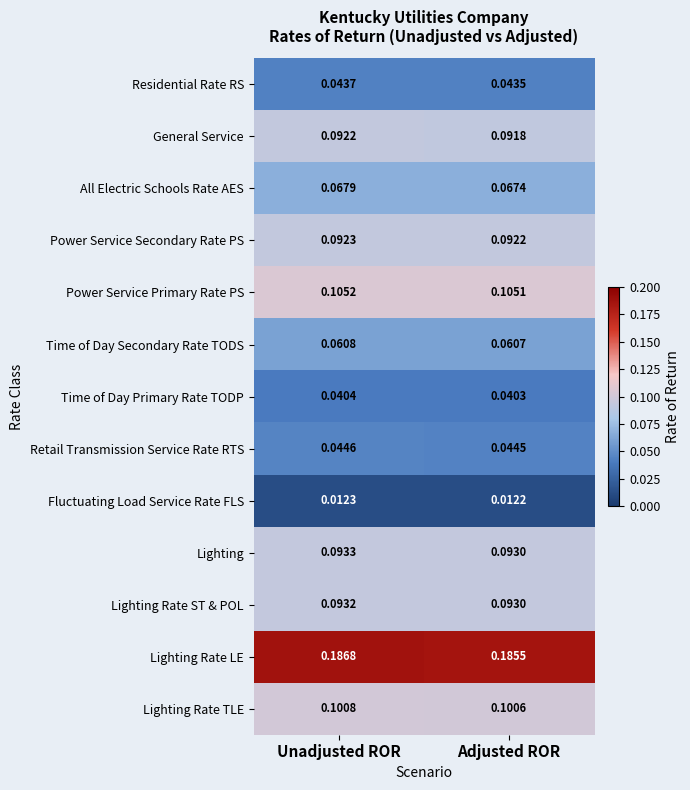

Rank the series by their maximum value, from highest to lowest.

Lighting Rate LE, Power Service Primary Rate PS, Lighting Rate TLE, Lighting, Lighting Rate ST & POL, Power Service Secondary Rate PS, General Service, All Electric Schools Rate AES, Time of Day Secondary Rate TODS, Retail Transmission Service Rate RTS, Residential Rate RS, Time of Day Primary Rate TODP, Fluctuating Load Service Rate FLS